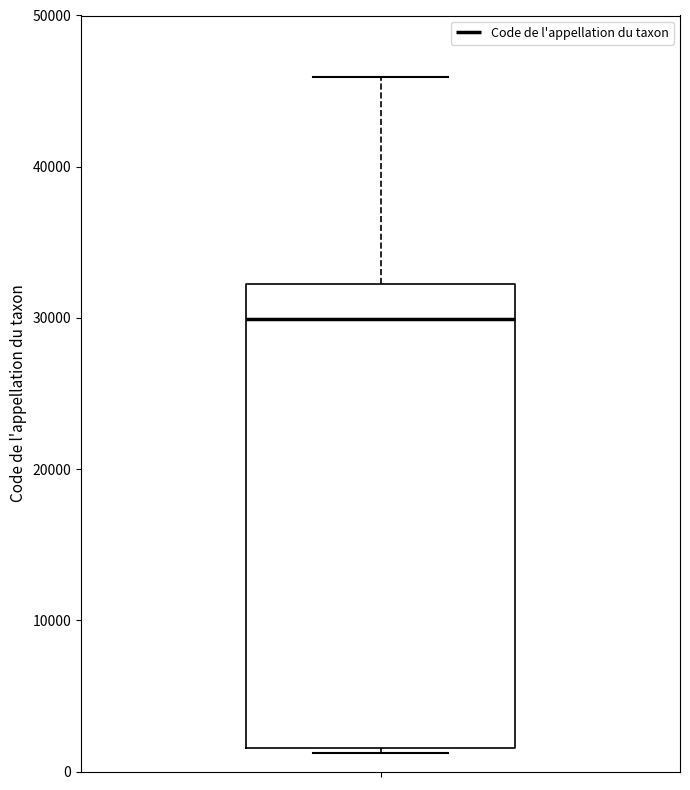

Where does the upper whisker of the box end on the y-axis? The values are not printed on the chart, so give them approximately, as read against the axis.

46000